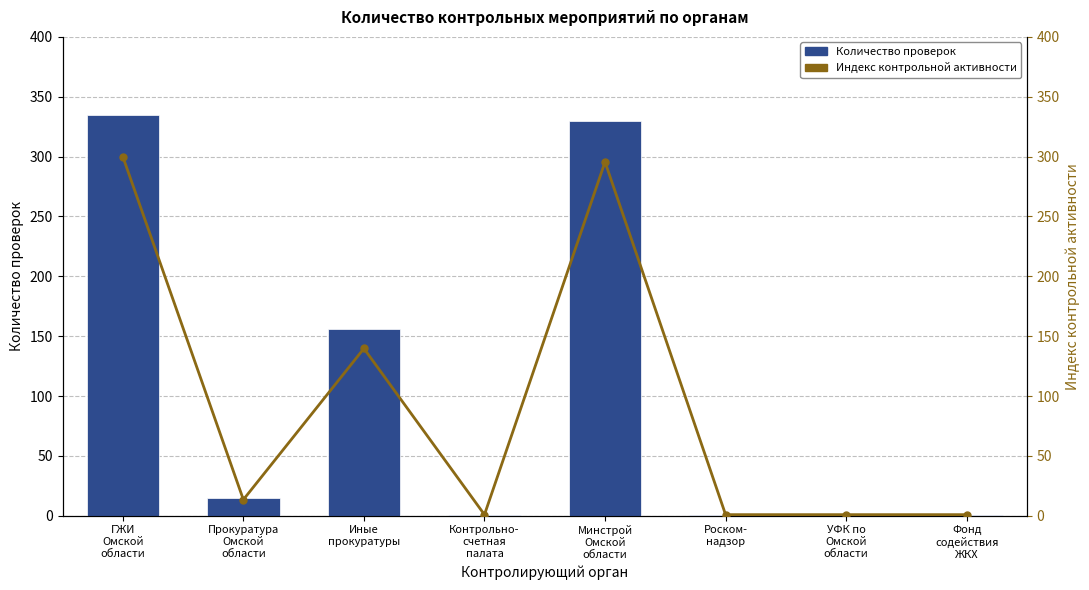

How many groups of bars are there?

8